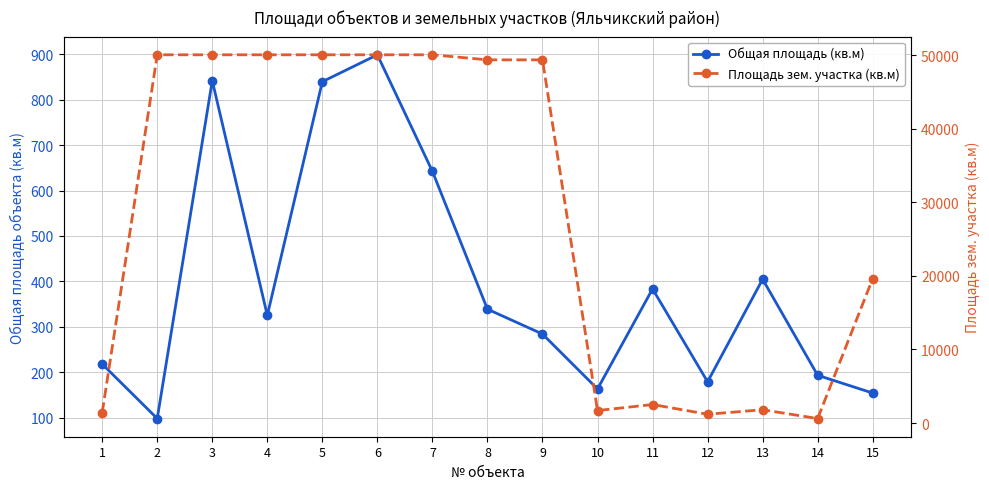

True or false: Площадь зем. участка (кв.м) and Общая площадь (кв.м) cross at least once.

False